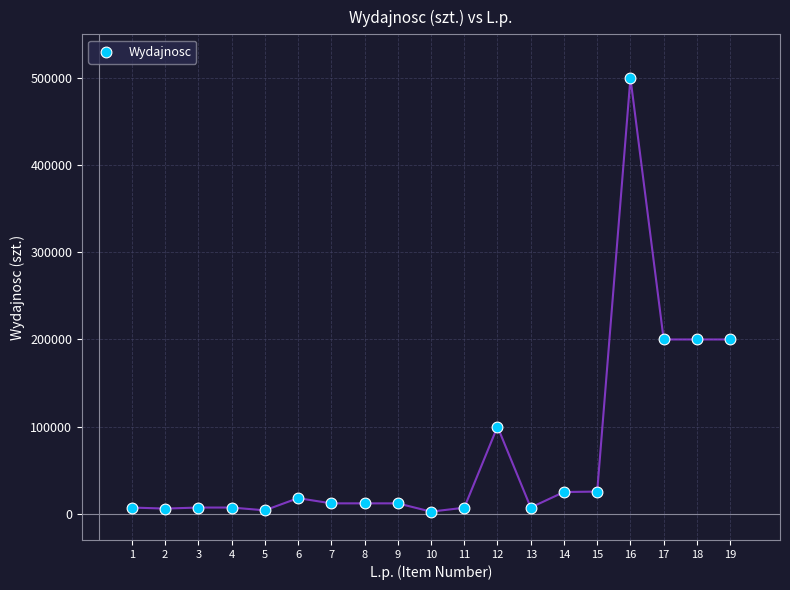

What is the range of X values (max minus min)?

18